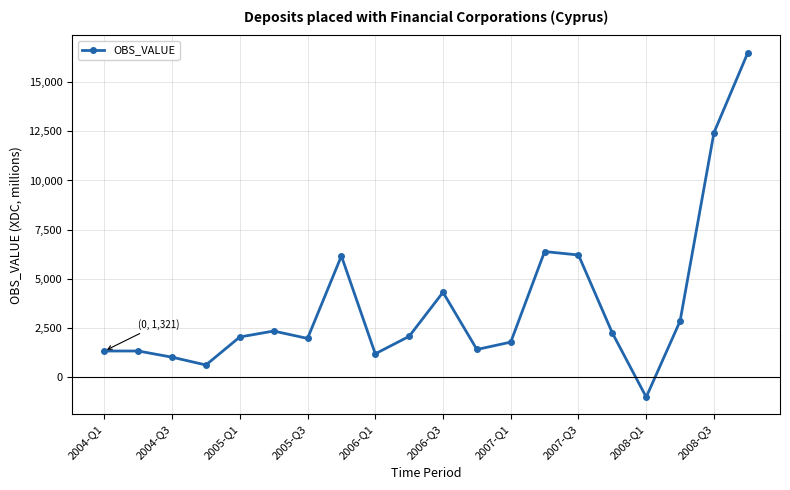

What is the greatest value displayed?

16501.9